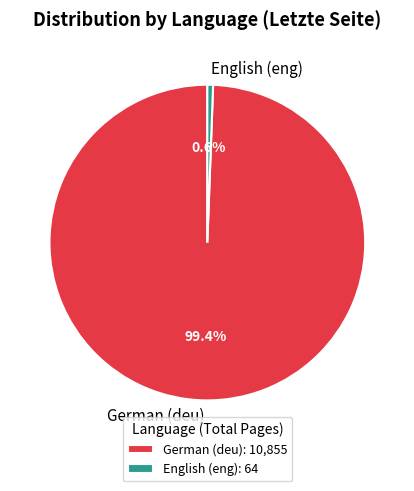

Is there any slice that represents more than half of the pie?

Yes